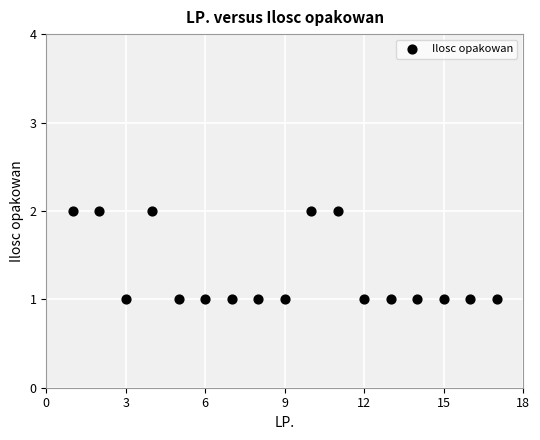

What is the range of X values (max minus min)?

16